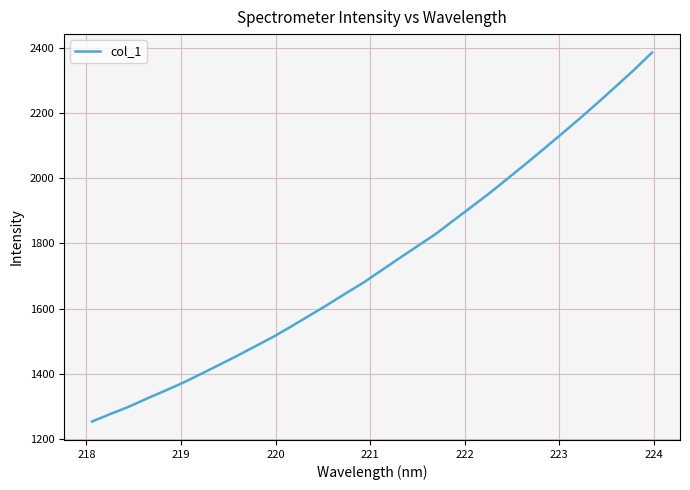

What is the difference between the maximum and minimum values?

1133.7